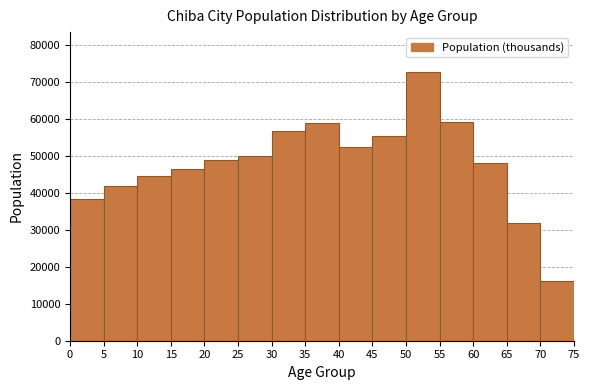

How tall is the bar that spans 5 to 10 on the x-axis? The values are not printed on the chart, so give them approximately, as read against the axis.

42000